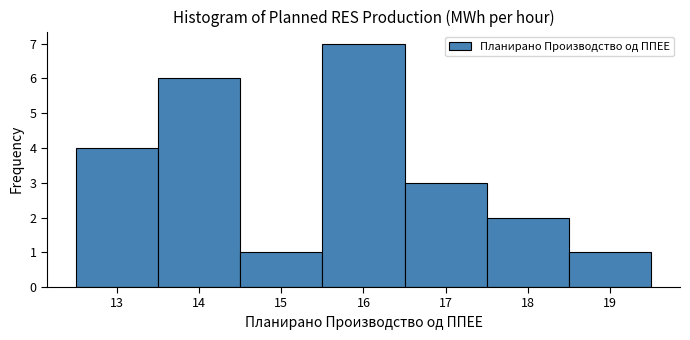

How tall is the bar that spans 13.5 to 14.5 on the x-axis? The values are not printed on the chart, so give them approximately, as read against the axis.

6